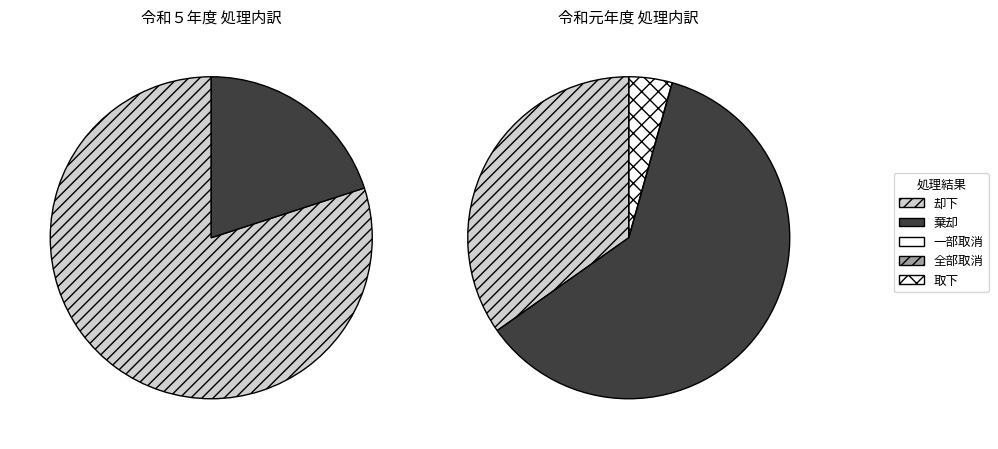

At 令和５年度, list the series in order from smallest to largest.

一部取消, 全部取消, 取下, 棄却, 却下